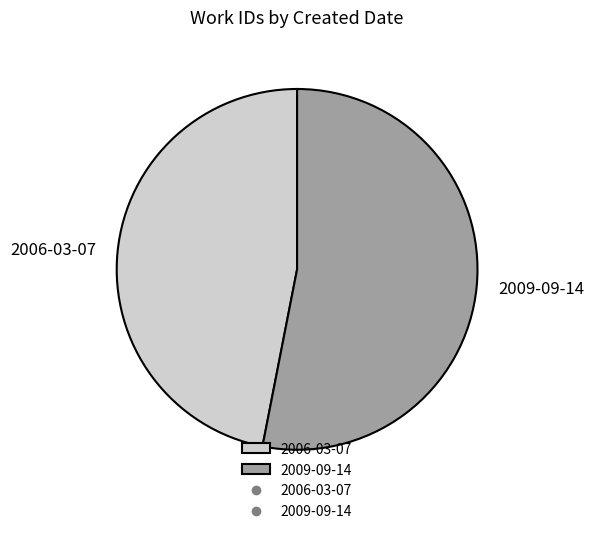

True or false: 2006-03-07 accounts for 53% of the total.

False